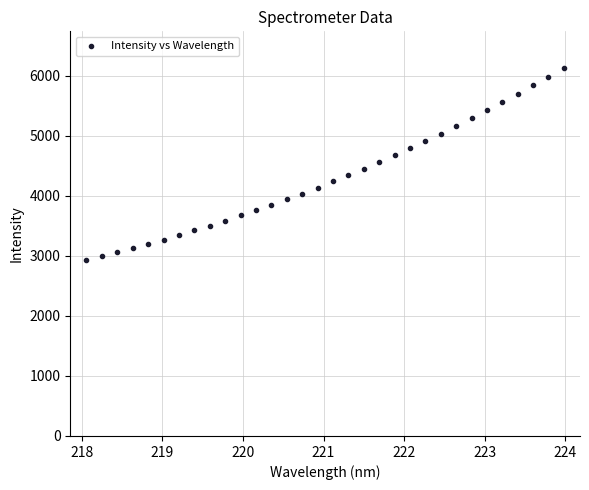

What is the range of X values (max minus min)?

5.9